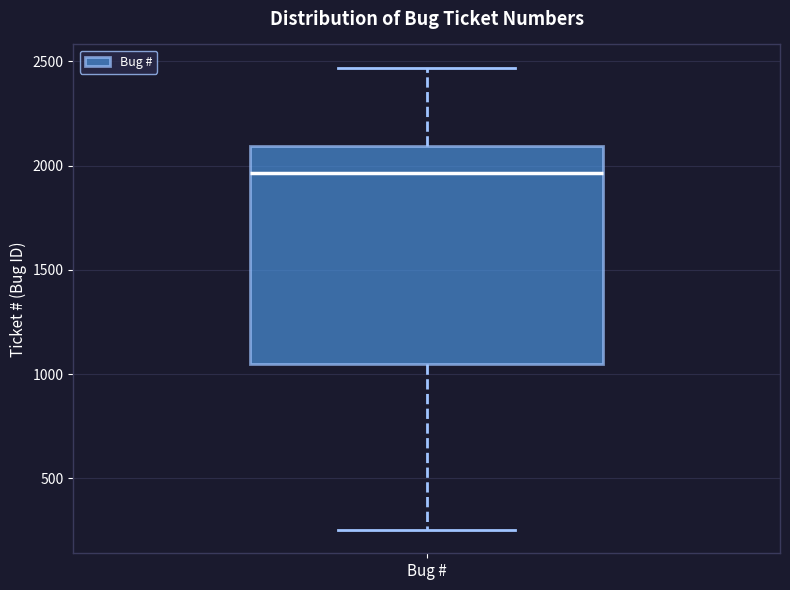

Transcribe this box plot: give where the median line is, the range the box spans, and where the two whiskers end, as read against the y-axis. The values are not printed on the chart, so give them approximately, as read against the axis.

median 1950, box 1050 to 2100, whiskers 250 to 2450